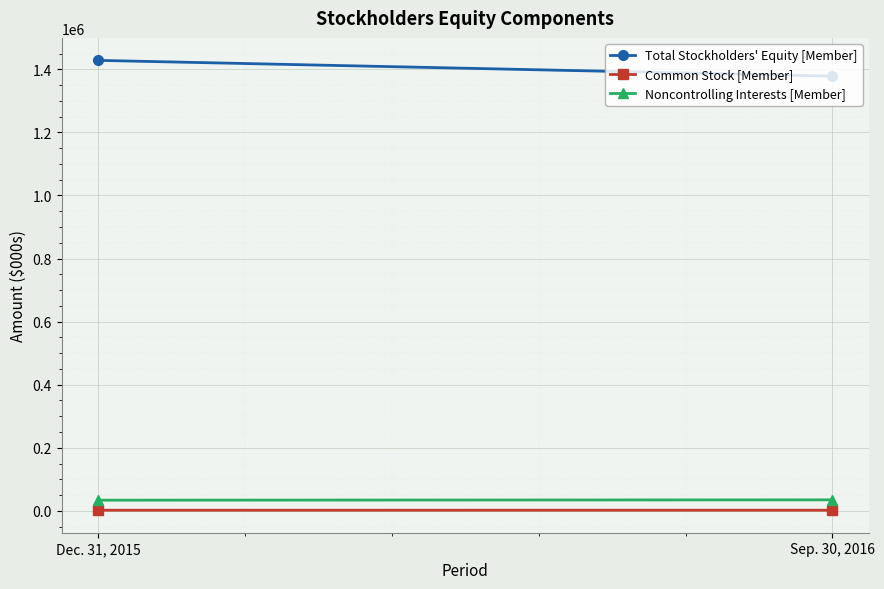

Reading left to right, what are all the values shown in this chart?

Total Stockholders' Equity [Member]: Dec. 31, 2015=1428510	Sep. 30, 2016=1378661
Common Stock [Member]: Dec. 31, 2015=1812	Sep. 30, 2016=1839
Noncontrolling Interests [Member]: Dec. 31, 2015=33666	Sep. 30, 2016=34713